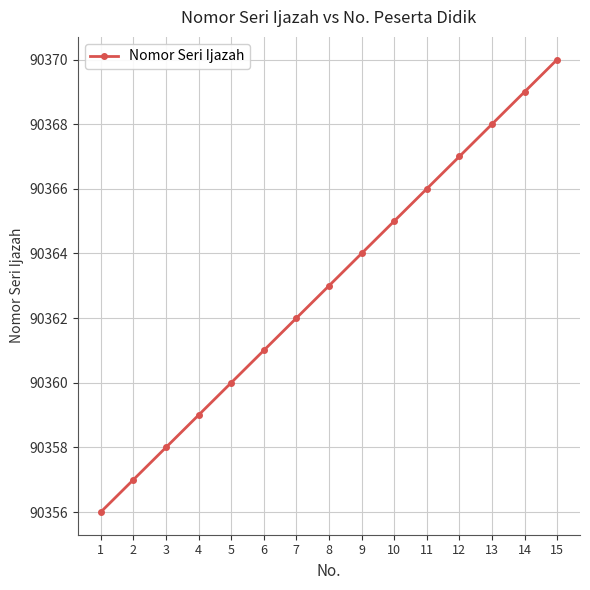

How many lines are shown in the chart?

1